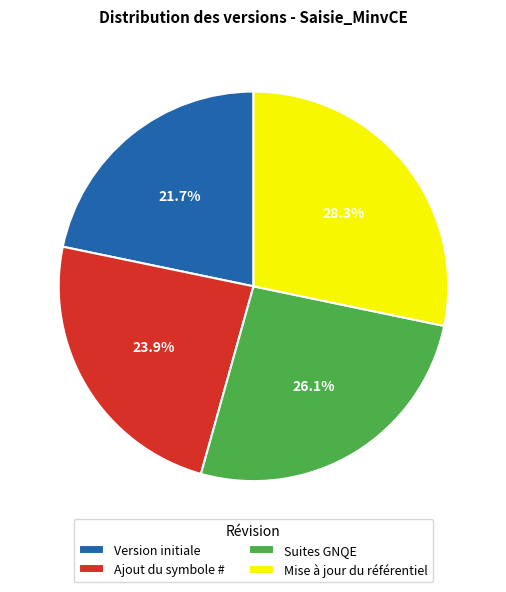

Is there any slice that represents more than half of the pie?

No